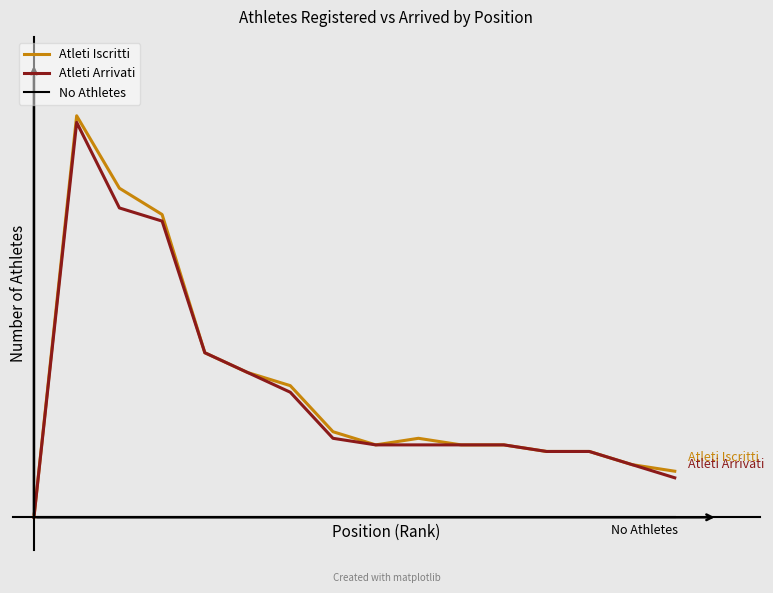

Which series has the largest total across all categories?

Atleti Iscritti